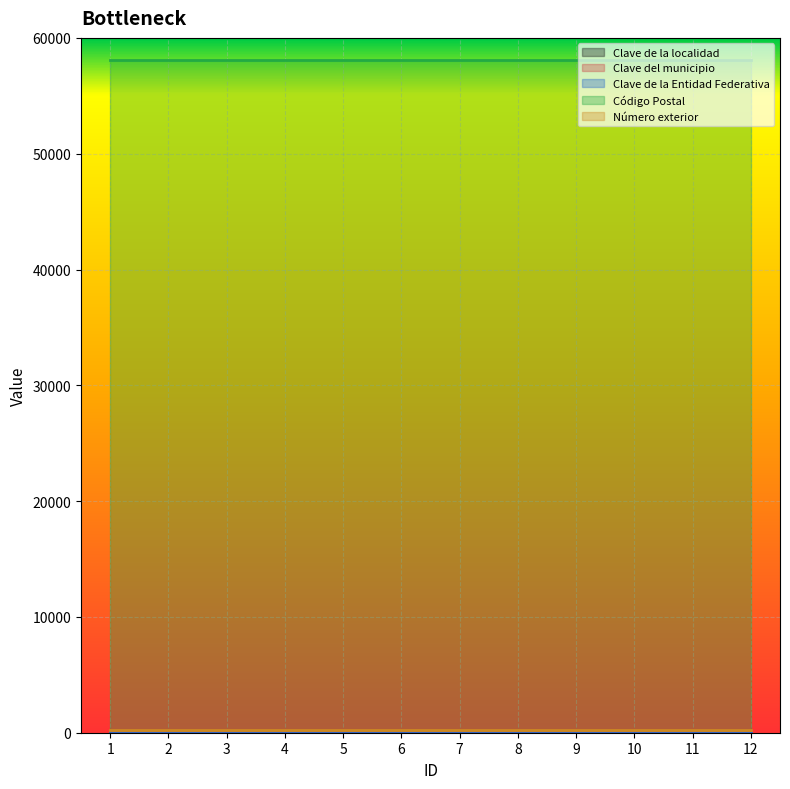

True or false: Clave del municipio has more than 1 points higher than both neighbors.

False